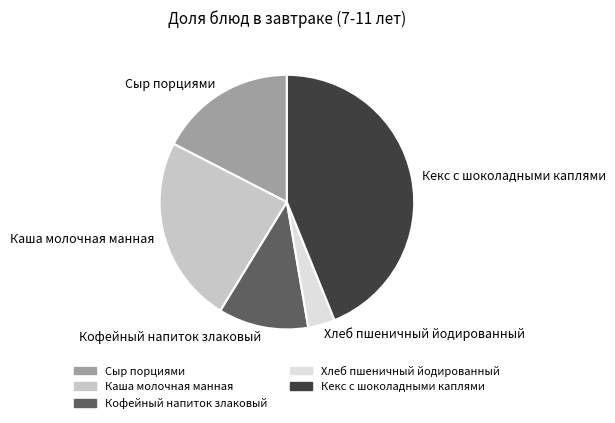

Rank the categories by value from highest to lowest.

Кекс с шоколадными каплями, Каша молочная манная, Сыр порциями, Кофейный напиток злаковый, Хлеб пшеничный йодированный